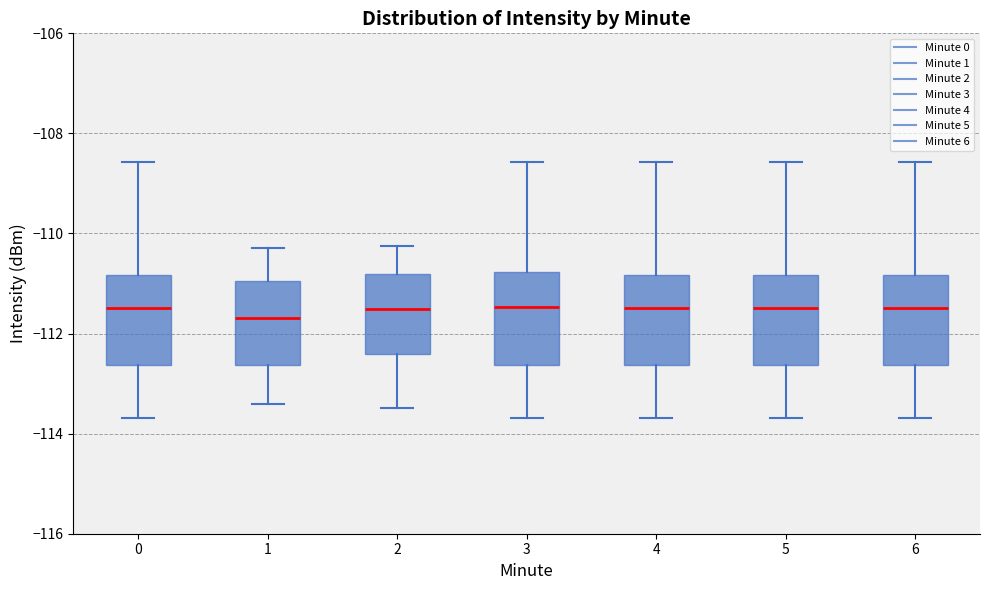

Reading left to right, read every box against the y-axis: the position of its median line, the range the box covers, and the ends of its whiskers. The values are not printed on the chart, so give them approximately, as read against the axis.

0: median -111.4, box -112.6 to -110.8, whiskers -113.6 to -108.6
1: median -111.6, box -112.6 to -111.0, whiskers -113.4 to -110.2
2: median -111.6, box -112.4 to -110.8, whiskers -113.4 to -110.2
3: median -111.4, box -112.6 to -110.8, whiskers -113.6 to -108.6
4: median -111.4, box -112.6 to -110.8, whiskers -113.6 to -108.6
5: median -111.4, box -112.6 to -110.8, whiskers -113.6 to -108.6
6: median -111.4, box -112.6 to -110.8, whiskers -113.6 to -108.6